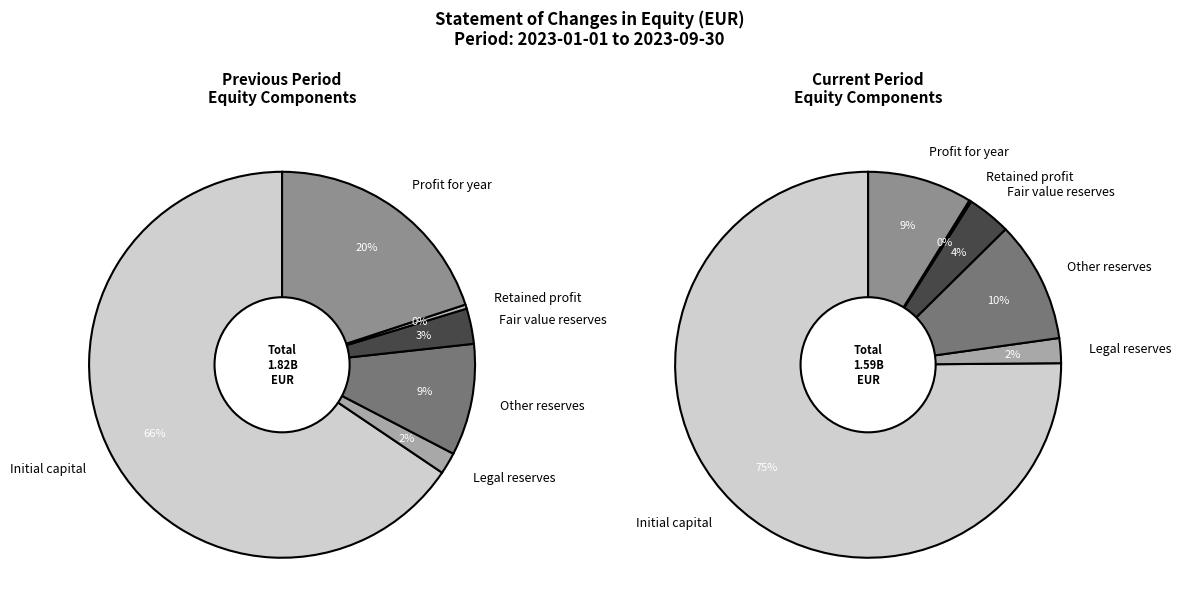

Count the number of slices in the pie.

6